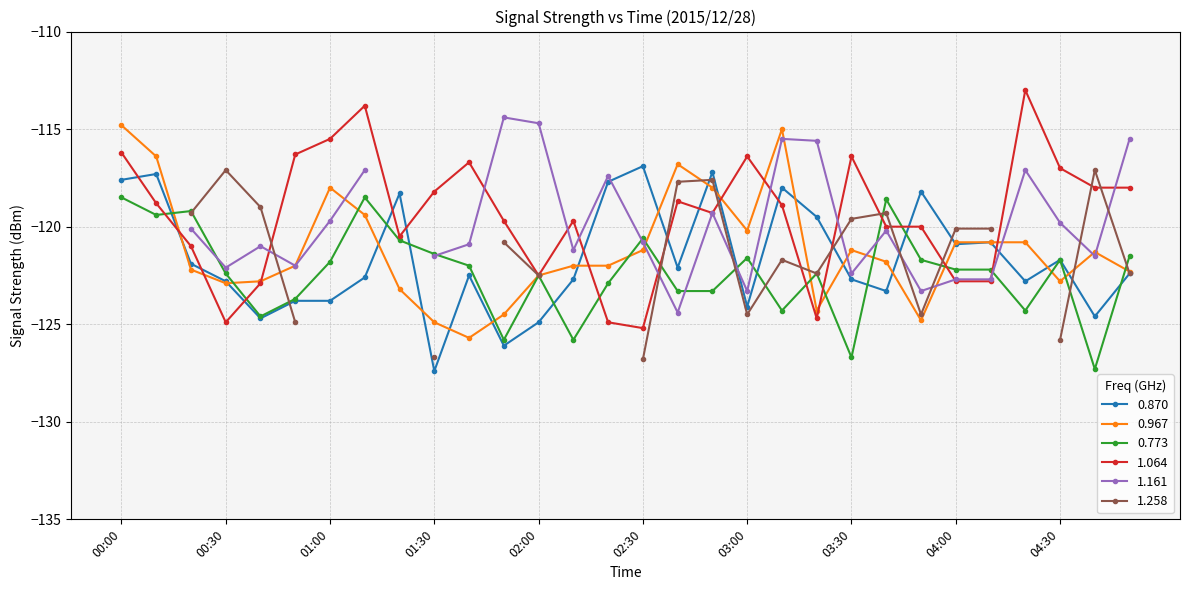

Between 00:10 and 03:50, which series saw the biggest shift?

0.967